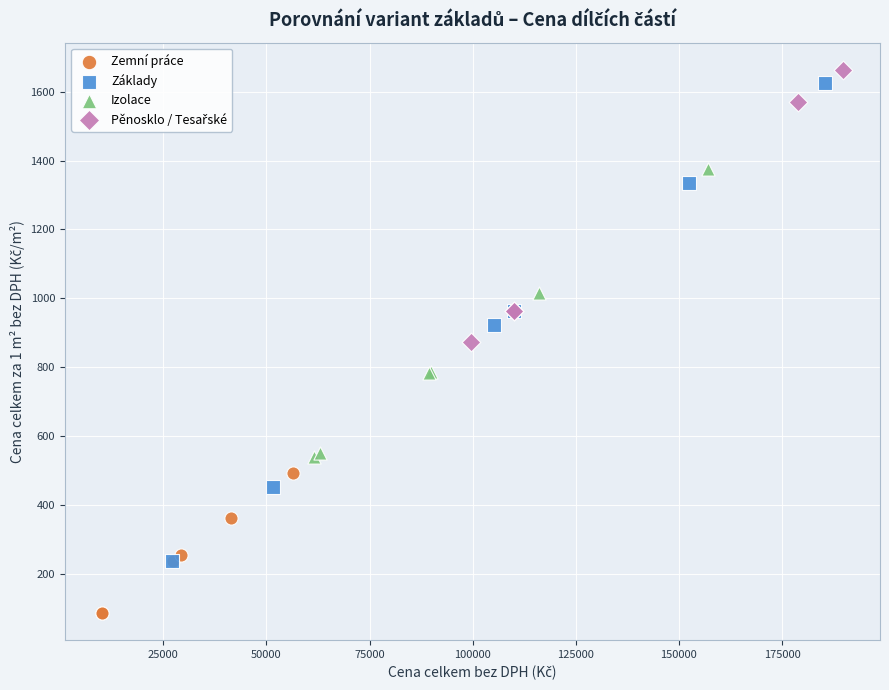

Which series has the widest spread of Y values?

Základy